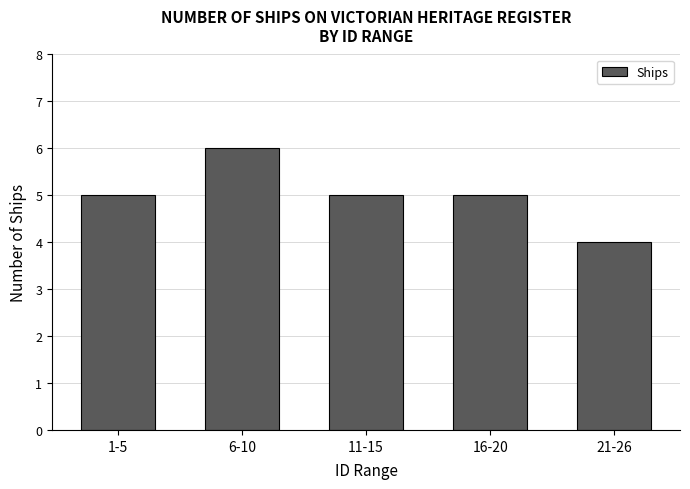

Reading left to right, what are all the values shown in this chart?

5	6	5	5	4